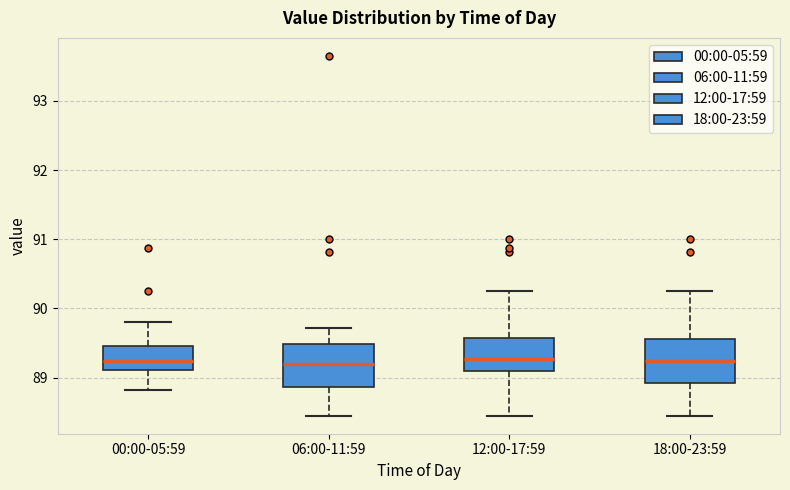

Reading left to right, read every box against the y-axis: the position of its median line, the range the box covers, and the ends of its whiskers. The values are not printed on the chart, so give them approximately, as read against the axis.

00:00-05:59: median 89.2, box 89.1 to 89.5, whiskers 88.8 to 89.8
06:00-11:59: median 89.2, box 88.9 to 89.5, whiskers 88.5 to 89.7
12:00-17:59: median 89.3, box 89.1 to 89.6, whiskers 88.5 to 90.3
18:00-23:59: median 89.2, box 88.9 to 89.6, whiskers 88.5 to 90.3